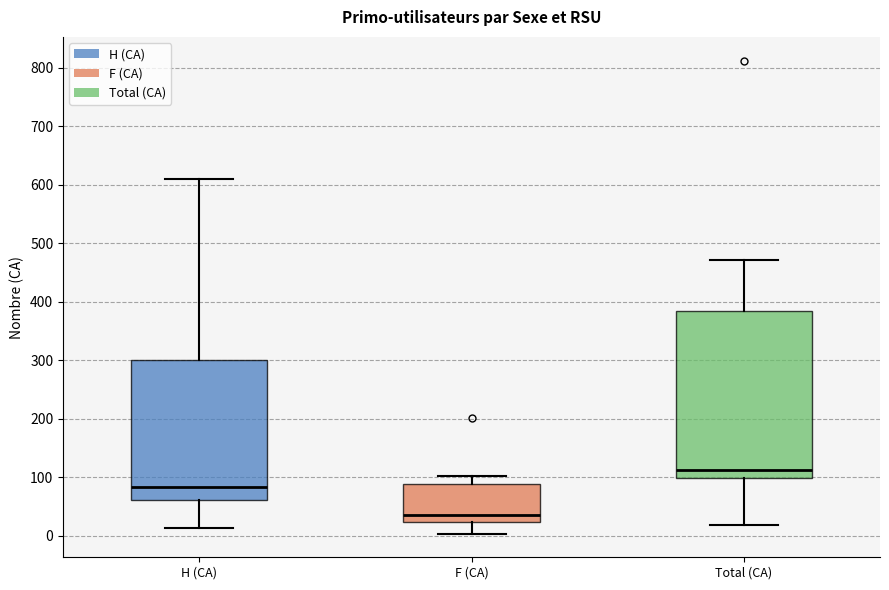

Where is the upper edge of the box for H (CA) on the y-axis? The values are not printed on the chart, so give them approximately, as read against the axis.

300